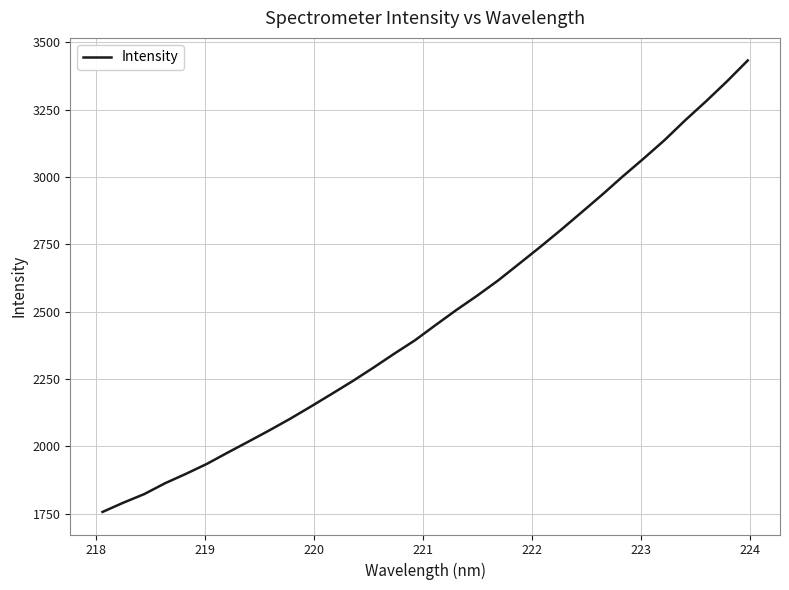

What is the difference between the maximum and minimum values?

1676.1